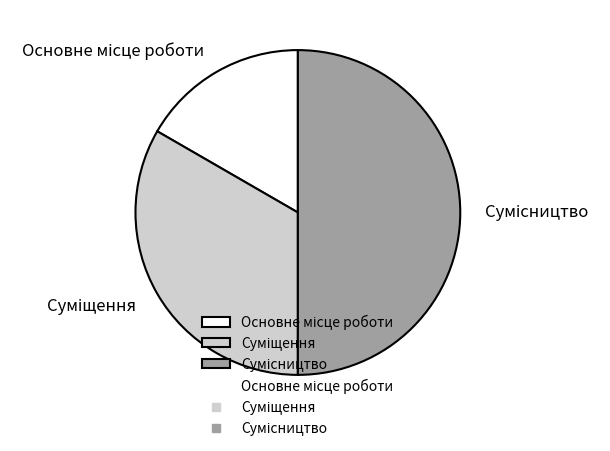

Does Основне місце роботи account for over 50% of the chart?

No